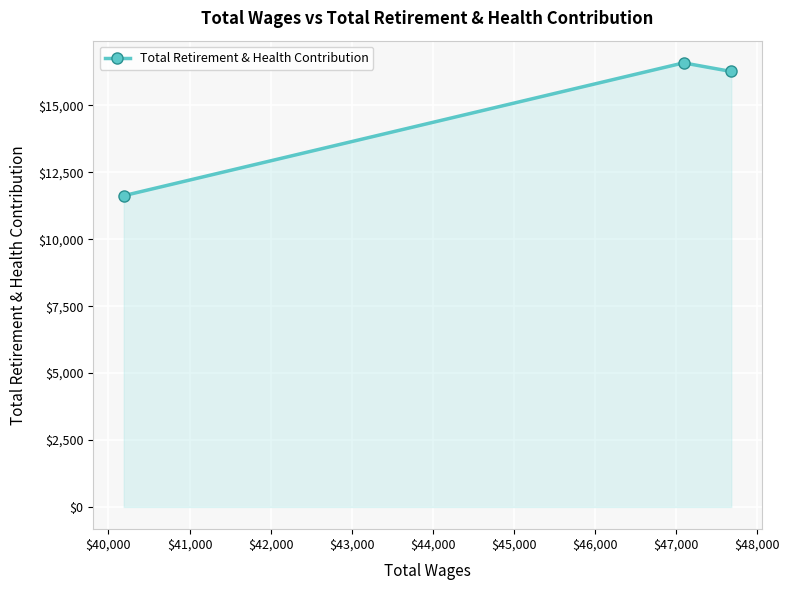

Reading right to left, extract all data points from this chart.

16266	16588	11627